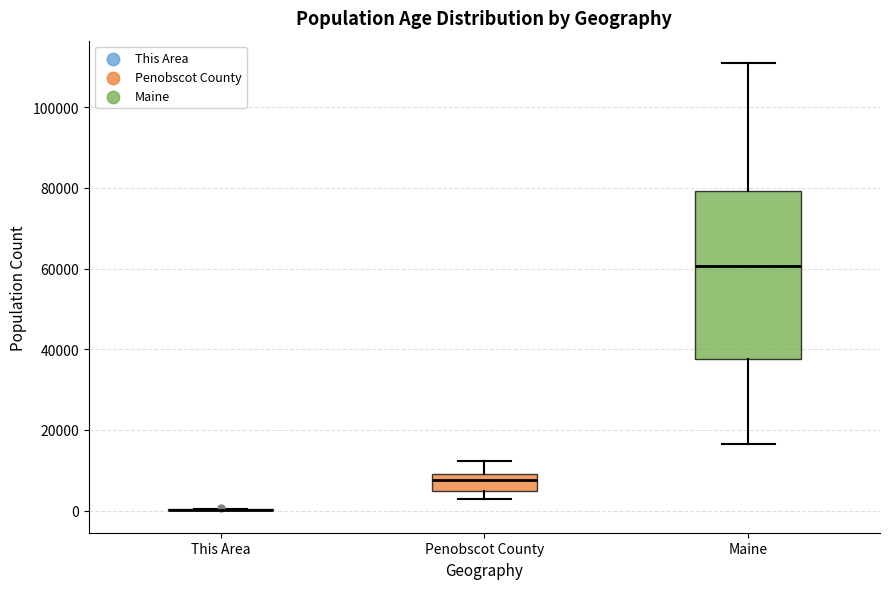

Where is the upper edge of the box for Penobscot County on the y-axis? The values are not printed on the chart, so give them approximately, as read against the axis.

10000